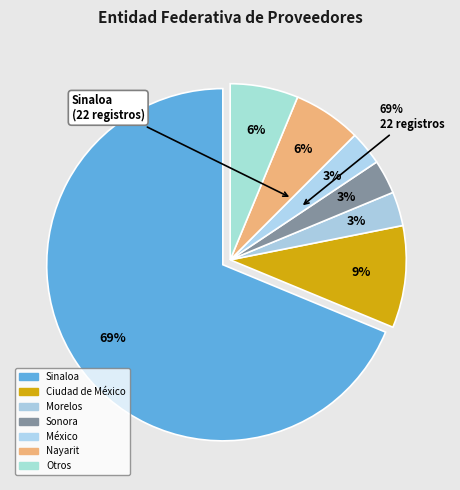

True or false: Otros accounts for 6% of the total.

True